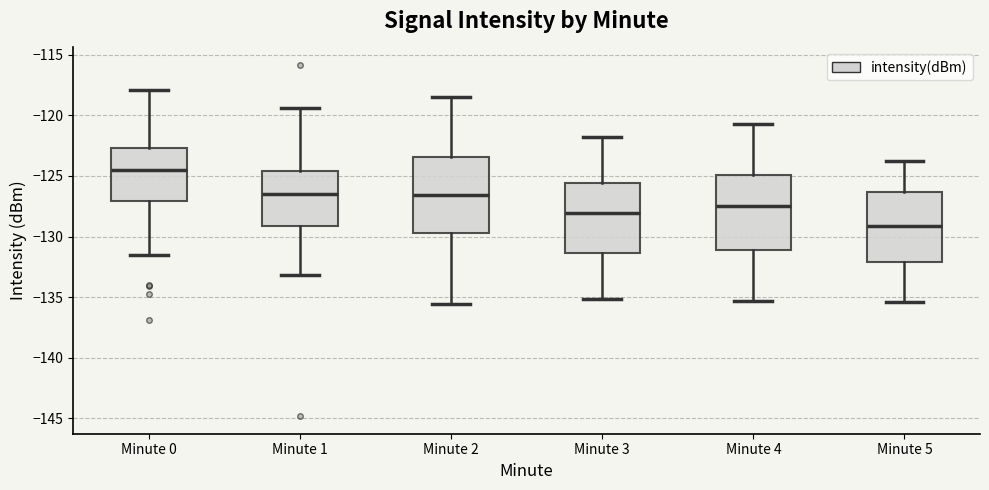

Reading left to right, read every box against the y-axis: the position of its median line, the range the box covers, and the ends of its whiskers. The values are not printed on the chart, so give them approximately, as read against the axis.

Minute 0: median -124.5, box -127.0 to -122.5, whiskers -131.5 to -118.0
Minute 1: median -126.5, box -129.0 to -124.5, whiskers -133.0 to -119.5
Minute 2: median -126.5, box -129.5 to -123.5, whiskers -135.5 to -118.5
Minute 3: median -128.0, box -131.5 to -125.5, whiskers -135.0 to -122.0
Minute 4: median -127.5, box -131.0 to -125.0, whiskers -135.5 to -120.5
Minute 5: median -129.0, box -132.0 to -126.5, whiskers -135.5 to -124.0